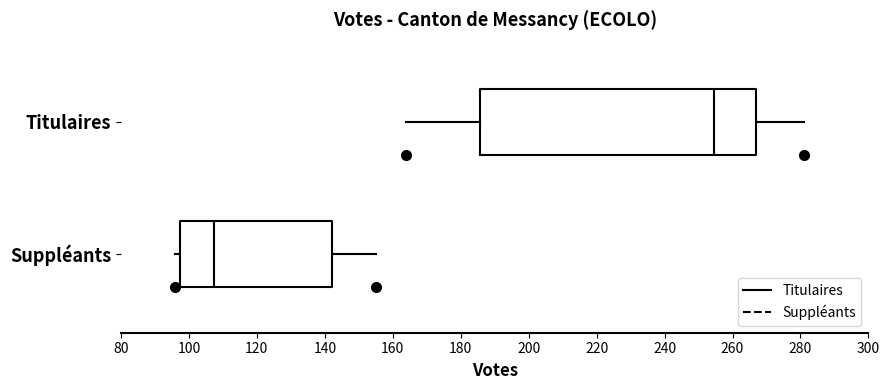

Reading bottom to top, read every box against the x-axis: the position of its median line, the range the box covers, and the ends of its whiskers. The values are not printed on the chart, so give them approximately, as read against the axis.

Suppléants: median 108, box 98 to 142, whiskers 96 to 156
Titulaires: median 254, box 186 to 268, whiskers 164 to 282